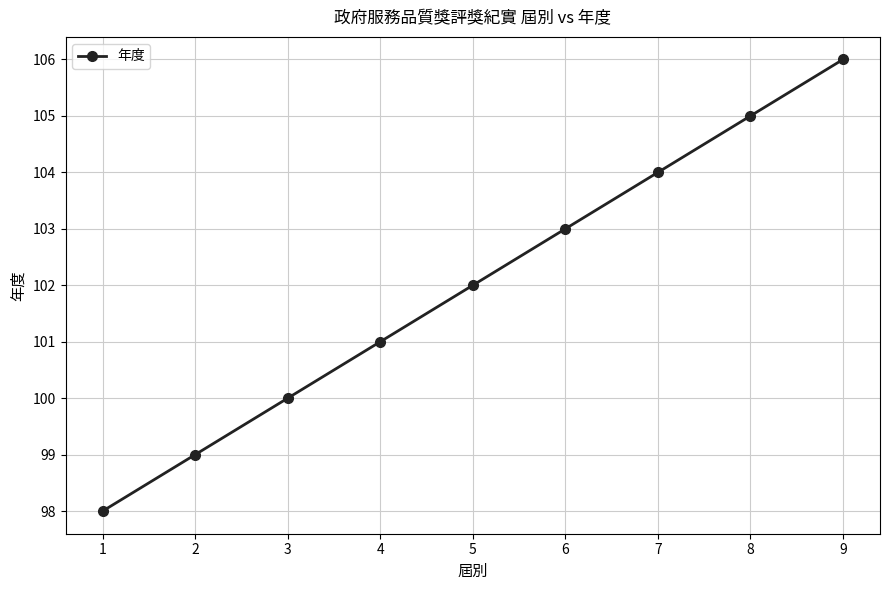

The chart shows a value of 159 at 9. True or false?

False